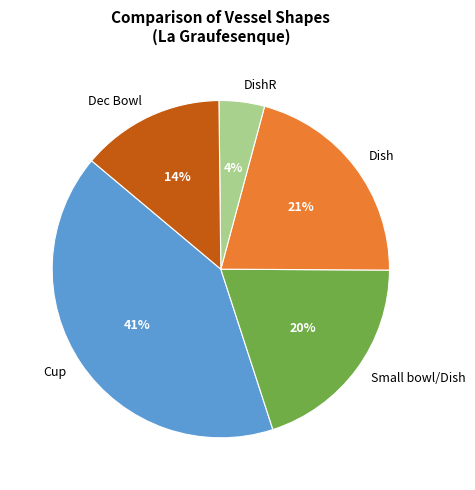

How many slices are in this pie chart?

5